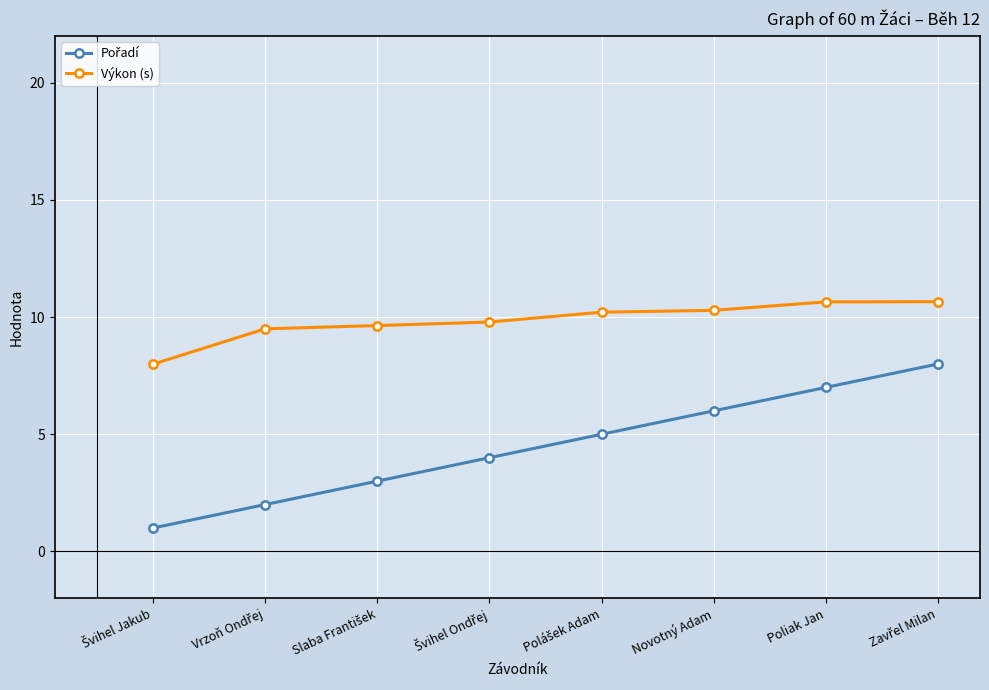

Which series has the largest total across all categories?

Výkon (s)